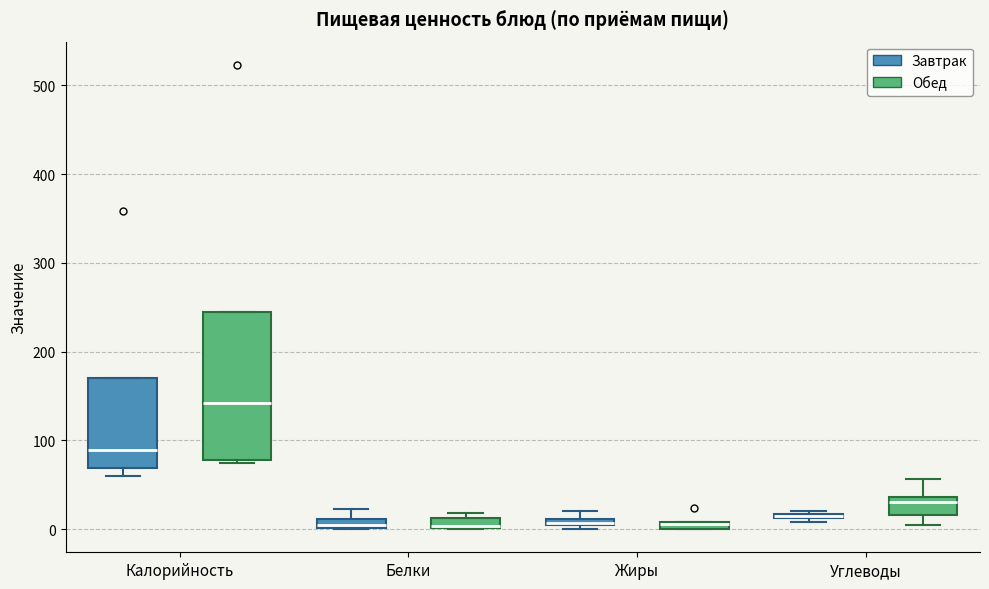

Which box is the tallest, from its lower edge to its upper edge?

Калорийность (Обед)